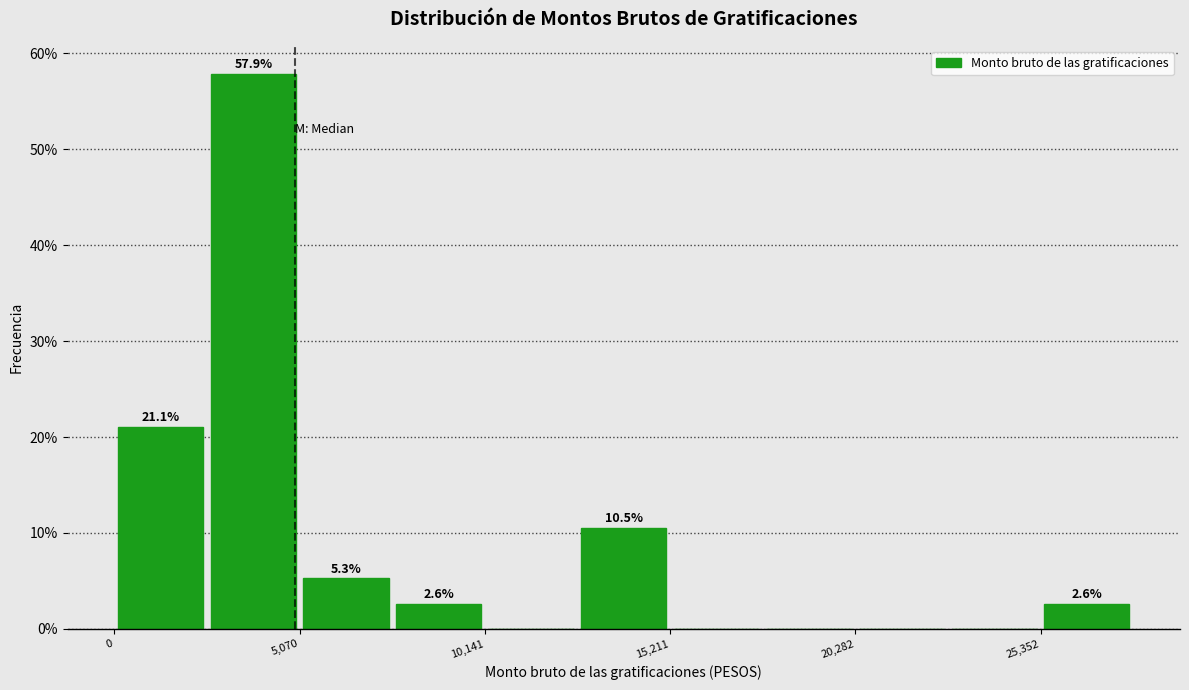

Read against the x-axis, roughly where is the centre of the tallest bar?

4000